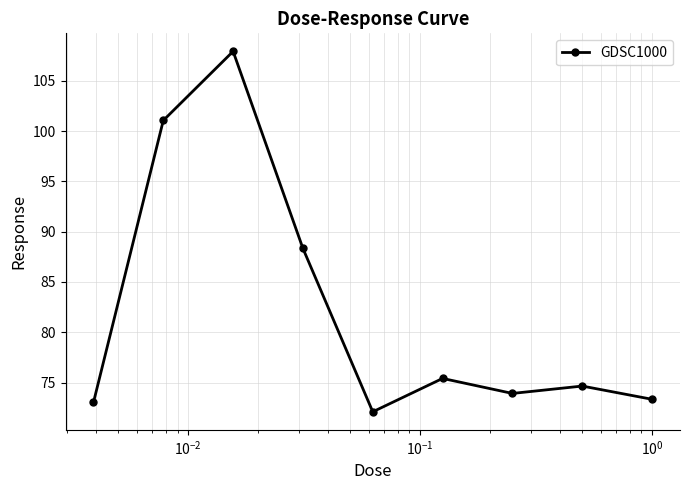

What is the maximum value shown in the chart?

107.9